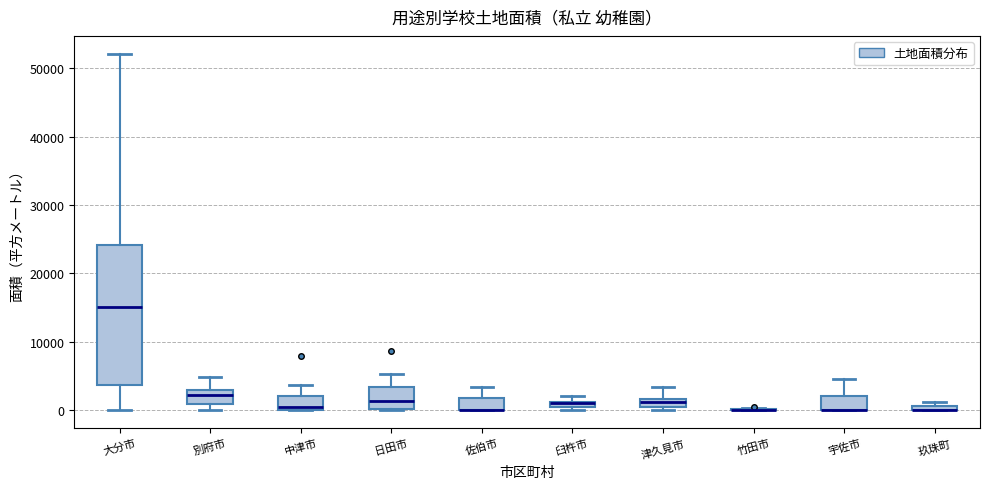

Comparing the boxes themselves (not the whiskers), which one is the tallest?

大分市